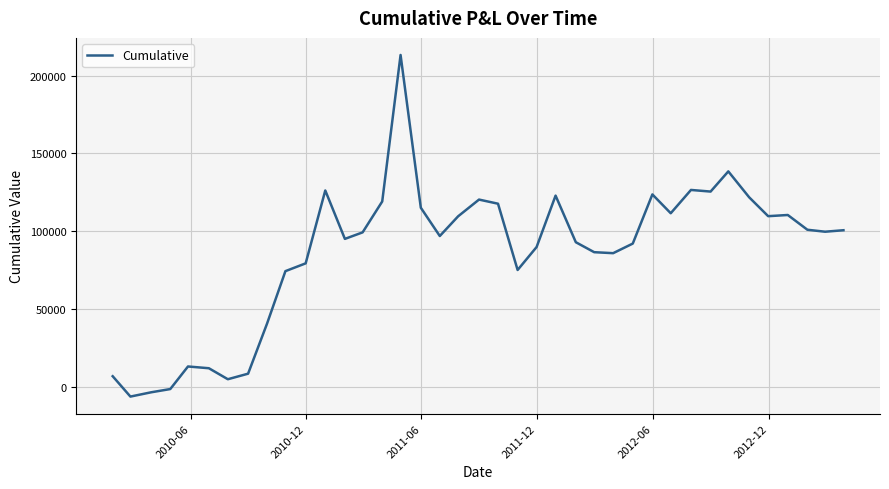

What is the minimum value shown in the chart?

-6414.4